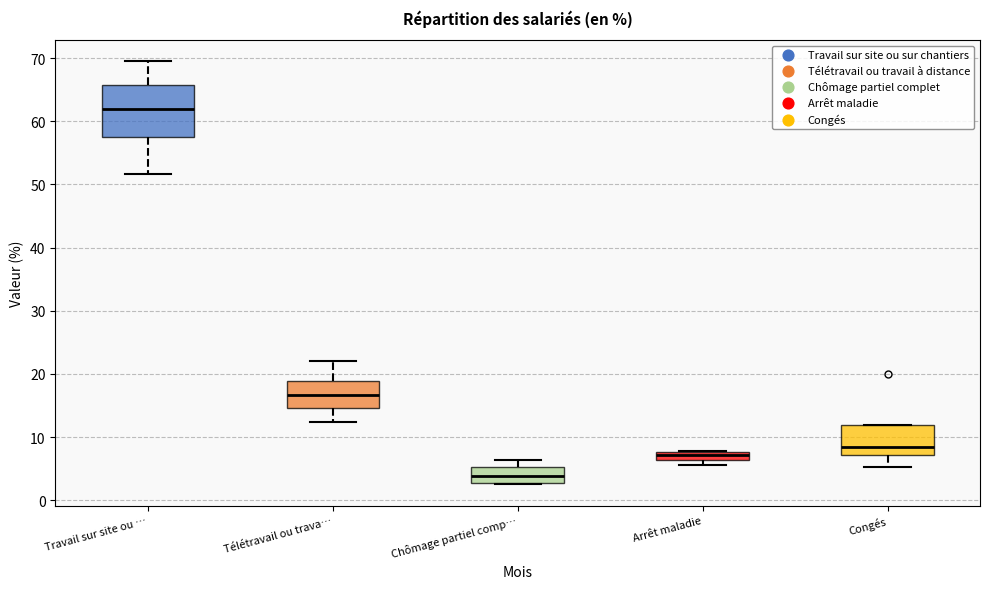

Which box is the tallest, from its lower edge to its upper edge?

Travail sur site ou …